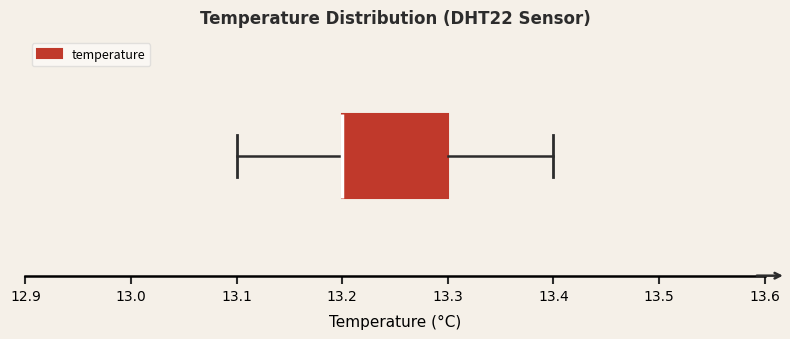

Read this box plot against the x-axis: the position of the median line, the range covered by the box, and the ends of both whiskers. The values are not printed on the chart, so give them approximately, as read against the axis.

median 13.2 (drawn on the box's left edge), box 13.2 to 13.3, whiskers 13.1 to 13.4